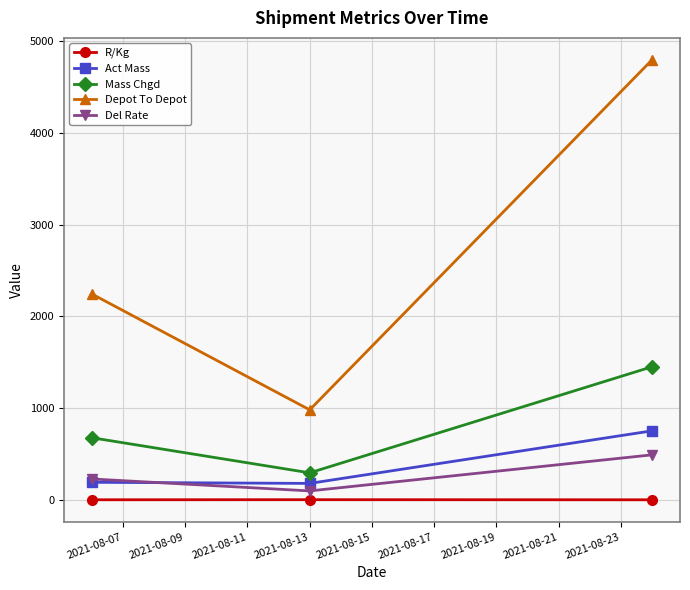

Which series has the widest spread of values?

Depot To Depot